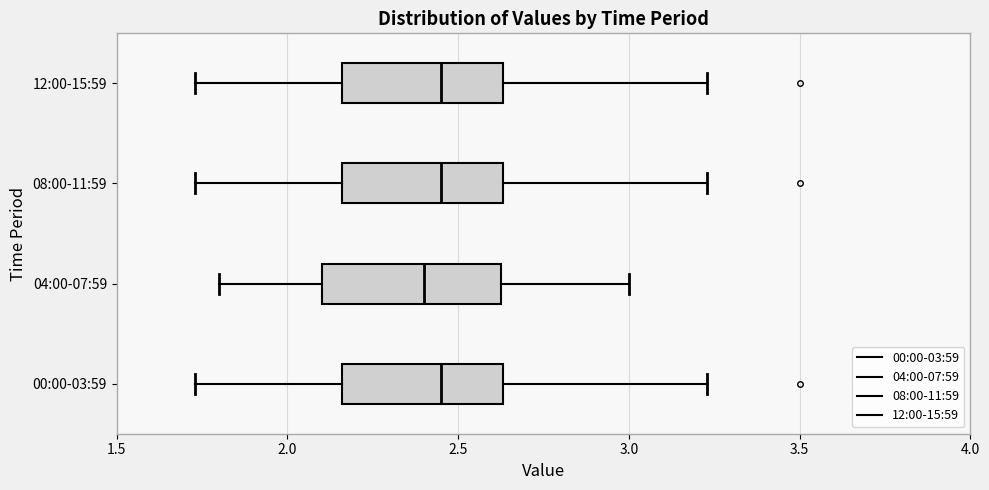

Comparing the boxes themselves (not the whiskers), which one is the widest?

04:00-07:59